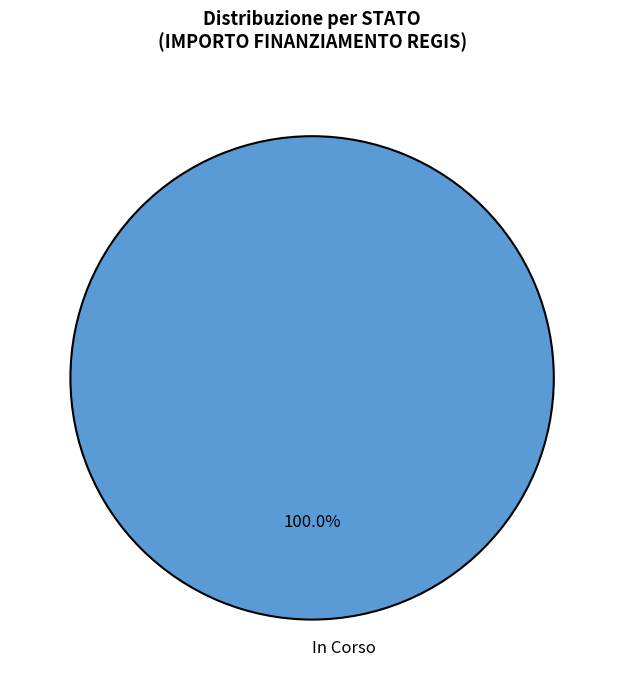

Does In Corso represent more than half of the total?

Yes